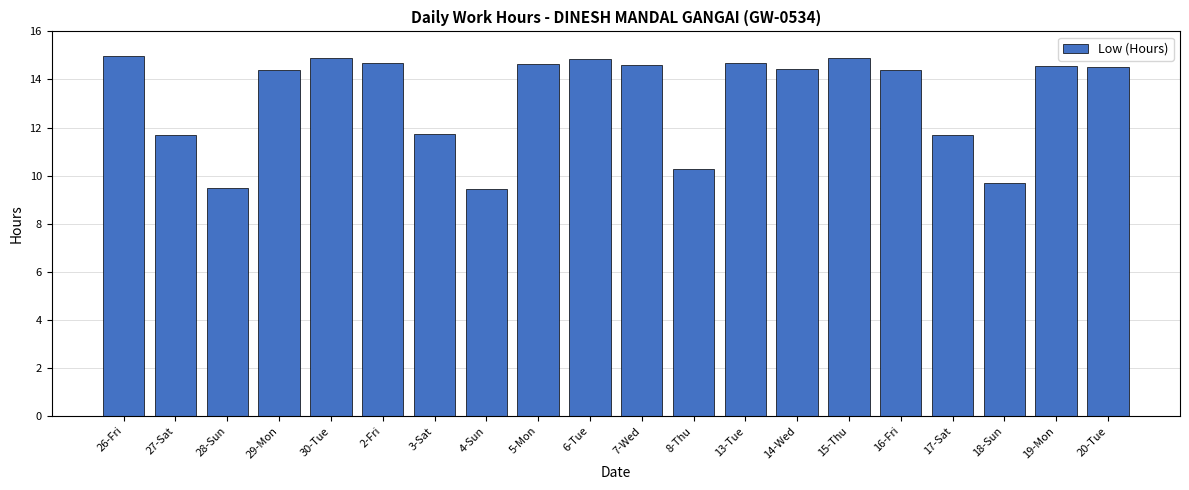

What position from the left is 5-Mon?

9